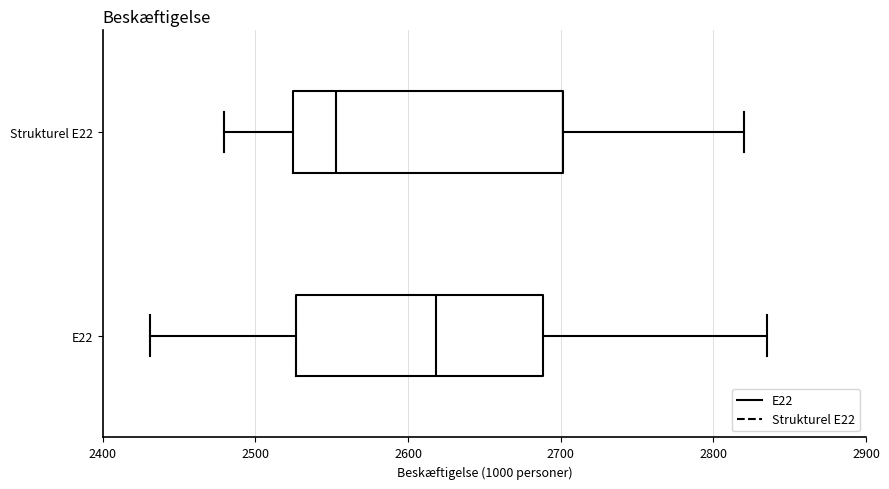

Where does the right whisker of the box for Strukturel E22 end on the x-axis? The values are not printed on the chart, so give them approximately, as read against the axis.

2820